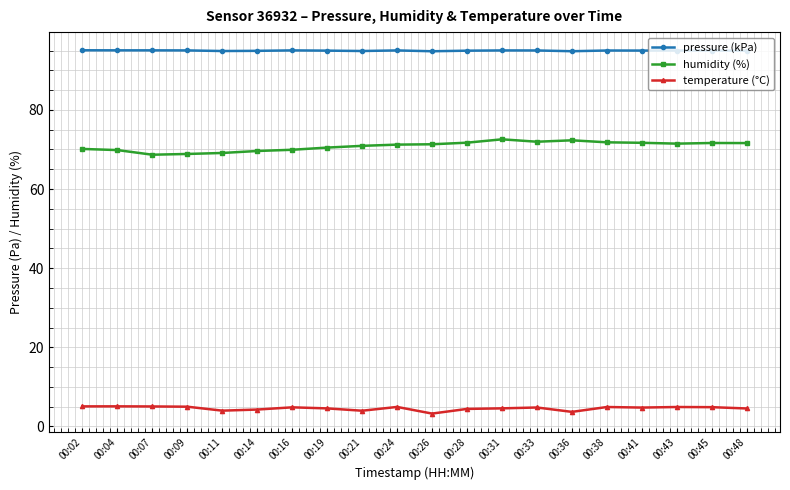

True or false: pressure (kPa) and humidity (%) intersect in this chart.

False